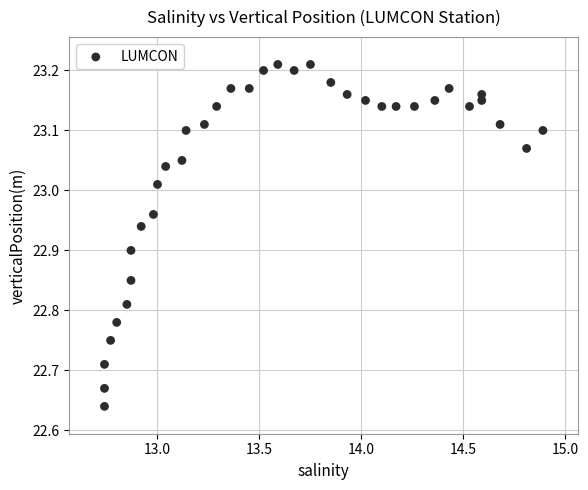

What is the range of X values (max minus min)?

2.2